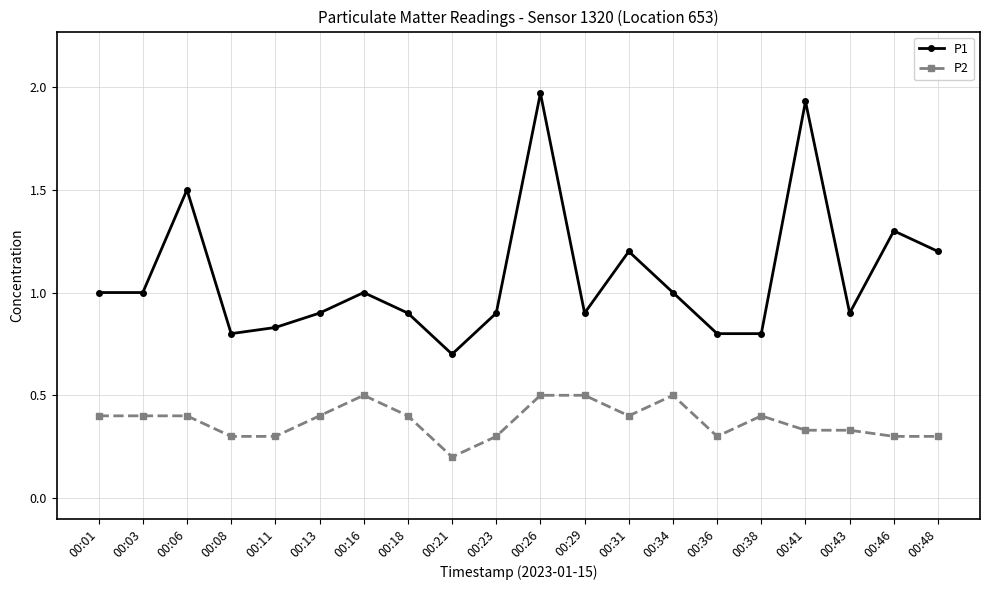

At which category is the sum across all series the highest?

00:26